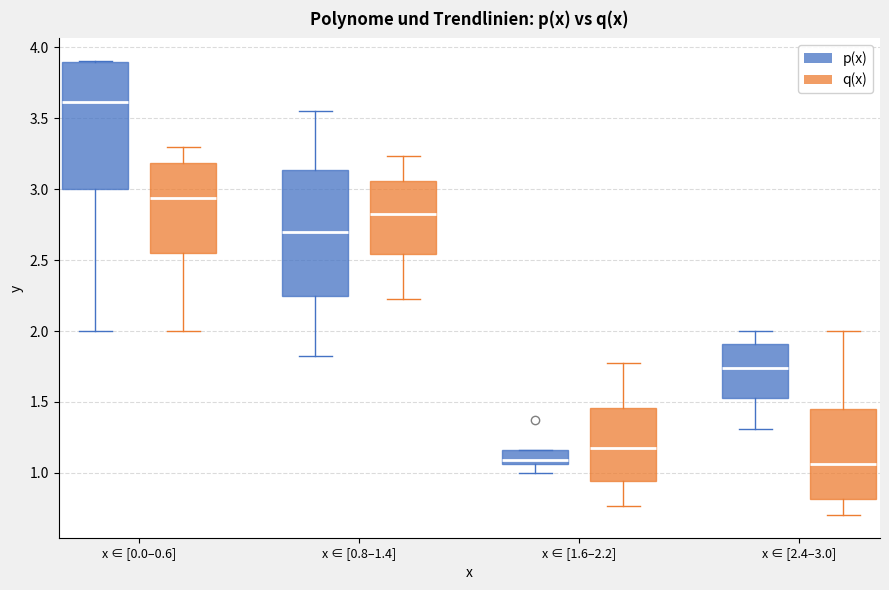

Reading left to right, read every box against the y-axis: the position of its median line, the range the box covers, and the ends of its whiskers. The values are not printed on the chart, so give them approximately, as read against the axis.

x ∈ [0.0–0.6] (p(x)): median 3.60, box 3.00 to 3.90, whiskers 2.00 to 3.90
x ∈ [0.0–0.6] (q(x)): median 2.95, box 2.55 to 3.20, whiskers 2.00 to 3.30
x ∈ [0.8–1.4] (p(x)): median 2.70, box 2.25 to 3.15, whiskers 1.80 to 3.55
x ∈ [0.8–1.4] (q(x)): median 2.80, box 2.55 to 3.05, whiskers 2.20 to 3.25
x ∈ [1.6–2.2] (p(x)): median 1.10, box 1.05 to 1.15, whiskers 1.00 to 1.15
x ∈ [1.6–2.2] (q(x)): median 1.20, box 0.95 to 1.45, whiskers 0.75 to 1.80
x ∈ [2.4–3.0] (p(x)): median 1.75, box 1.55 to 1.90, whiskers 1.30 to 2.00
x ∈ [2.4–3.0] (q(x)): median 1.05, box 0.80 to 1.45, whiskers 0.70 to 2.00